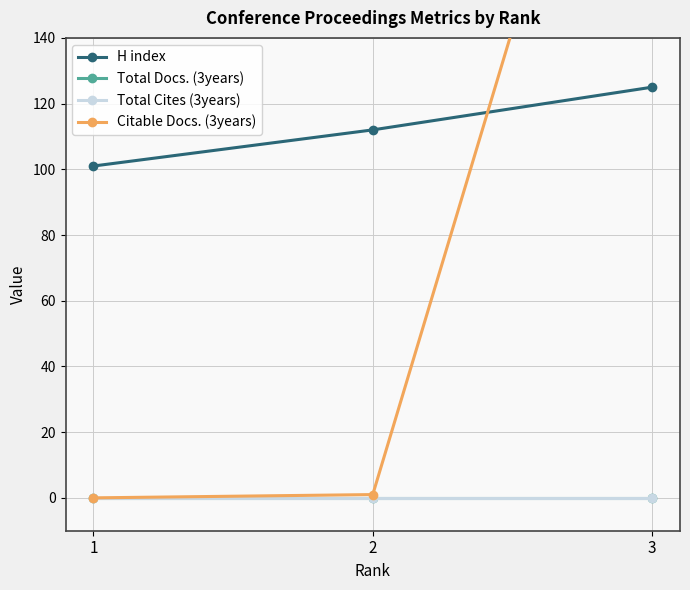

What is the sum of all H index values?

338